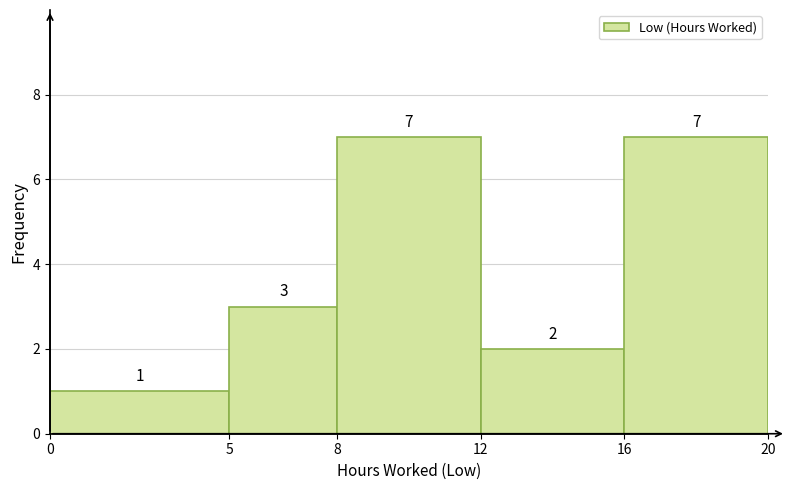

Reading left to right, transcribe this chart: for each bar, give the range it covers on the x-axis and its height.

0 to 5: 1
5 to 8: 3
8 to 12: 7
12 to 16: 2
16 to 20: 7